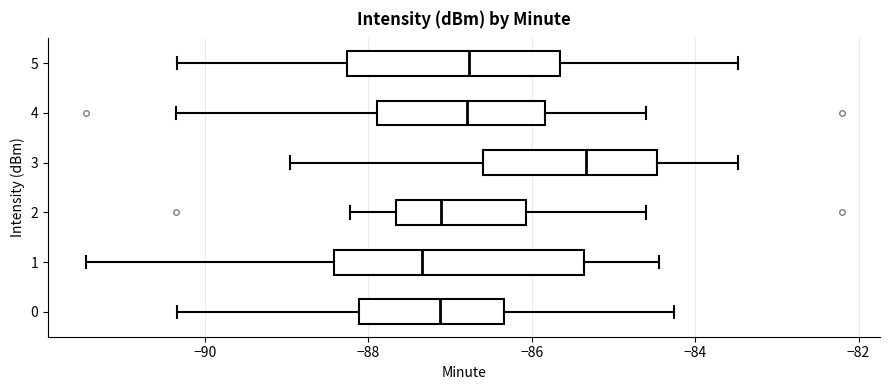

Reading bottom to top, transcribe this box plot: for each box, give where its median line is, the range the box spans, and where its two whiskers end, as read against the x-axis. The values are not printed on the chart, so give them approximately, as read against the axis.

0: median -87.2, box -88.2 to -86.4, whiskers -90.4 to -84.2
1: median -87.4, box -88.4 to -85.4, whiskers -91.4 to -84.4
2: median -87.2, box -87.6 to -86.0, whiskers -88.2 to -84.6
3: median -85.4, box -86.6 to -84.4, whiskers -89.0 to -83.4
4: median -86.8, box -87.8 to -85.8, whiskers -90.4 to -84.6
5: median -86.8, box -88.2 to -85.6, whiskers -90.4 to -83.4